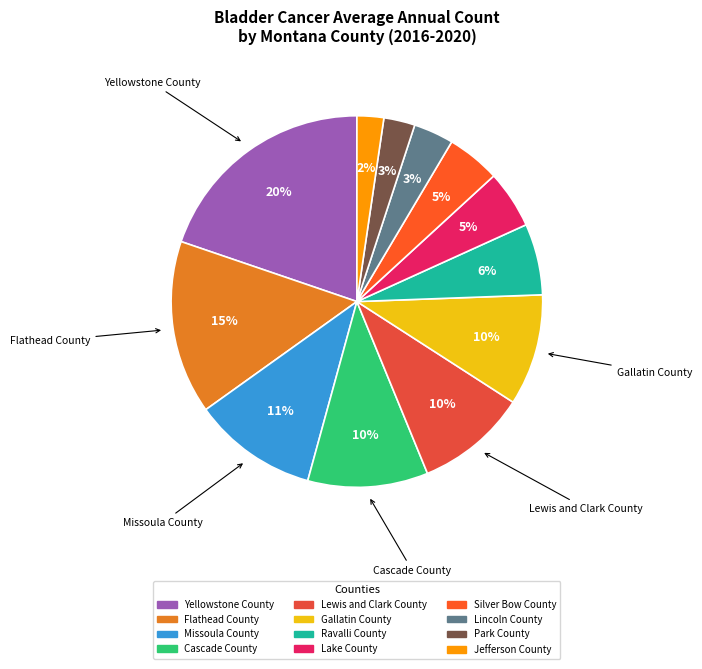

The Flathead County slice represents 15% of the pie. True or false?

True